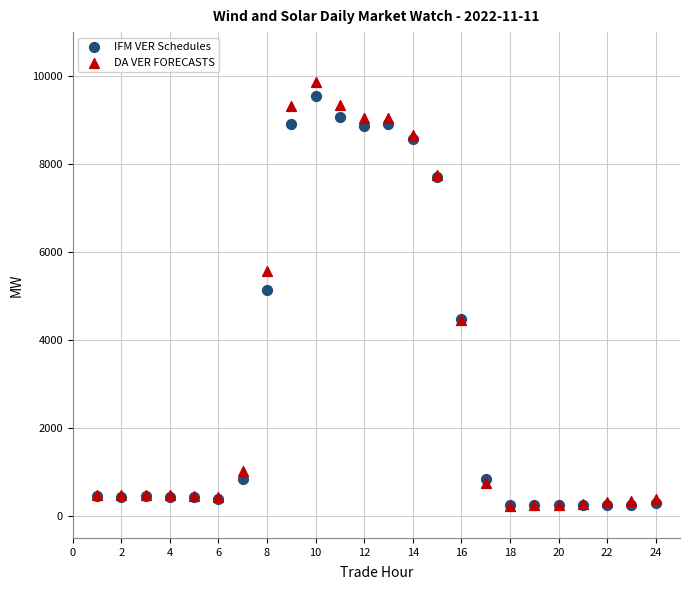

What are all the series names shown in the legend?

IFM VER Schedules, DA VER FORECASTS